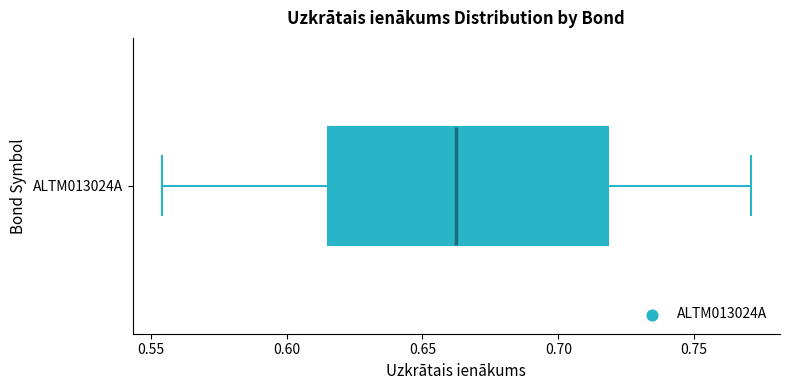

Transcribe this box plot: give where the median line is, the range the box spans, and where the two whiskers end, as read against the x-axis. The values are not printed on the chart, so give them approximately, as read against the axis.

median 0.660, box 0.615 to 0.720, whiskers 0.555 to 0.770